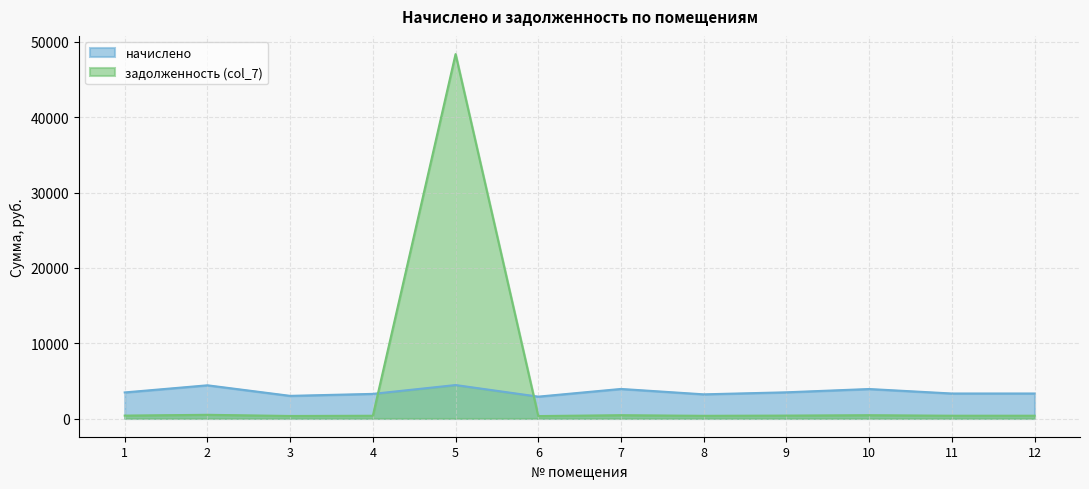

Reading left to right, transcribe all the data shown in this chart.

начислено: 3461.8	4408.3	3006.6	3268.8	4441.6	2903.1	3924.4	3208.9	3478.4	3915.2	3319.7	3320.6
задолженность (col_7): 384.6	489.8	334.1	363.2	48381.0	322.6	436.1	356.5	386.5	435.0	368.9	368.9